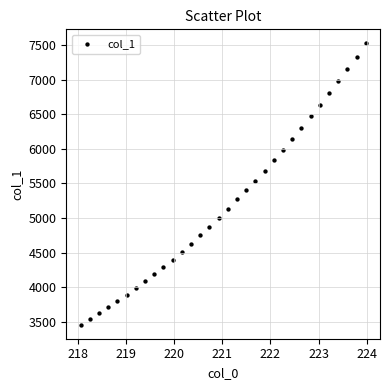

What is the range of Y values (max minus min)?

4063.7